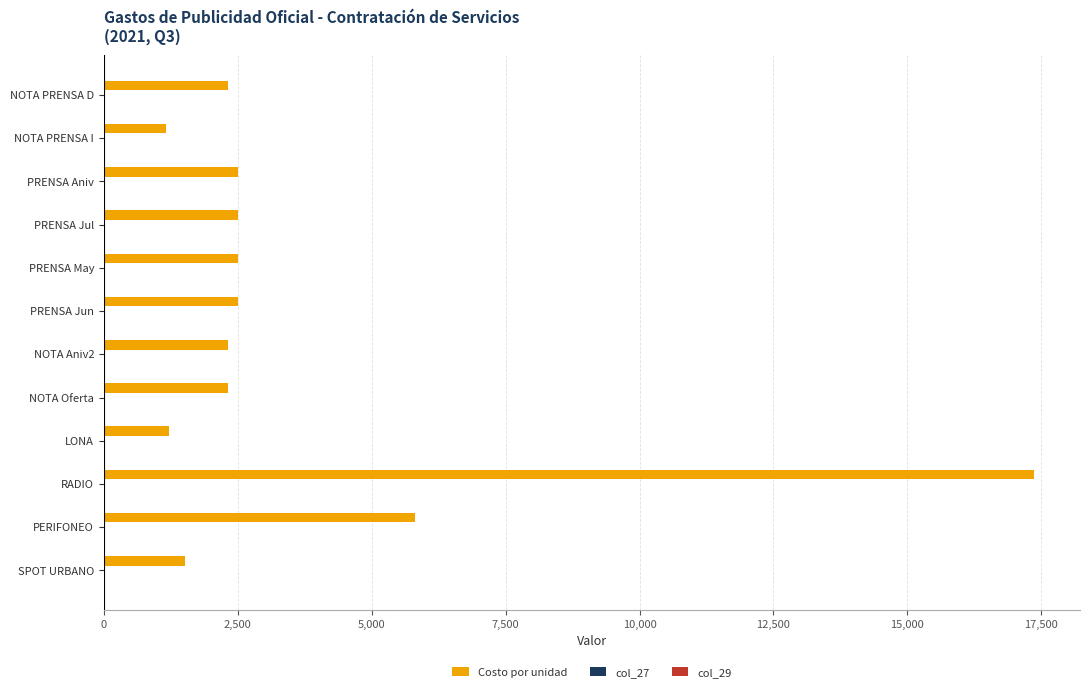

At which category is the sum across all series the highest?

RADIO